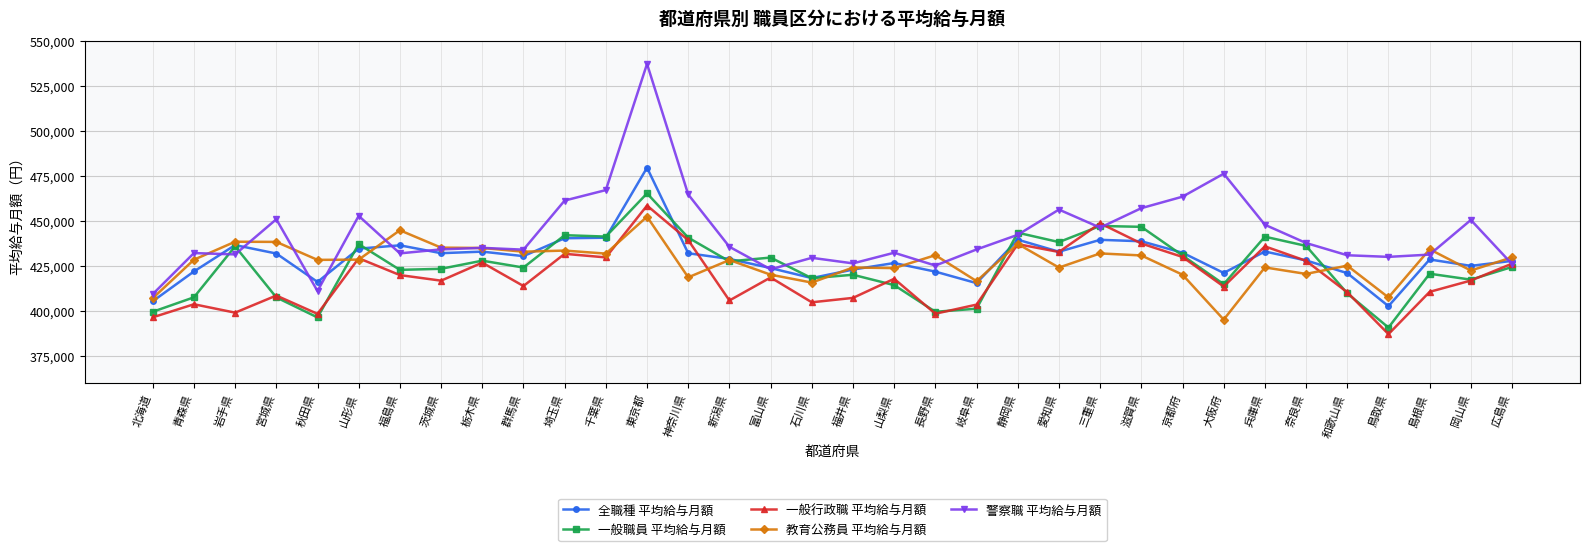

In 警察職 平均給与月額, how many points are lower than both neighbors (excluding endpoints)?

9